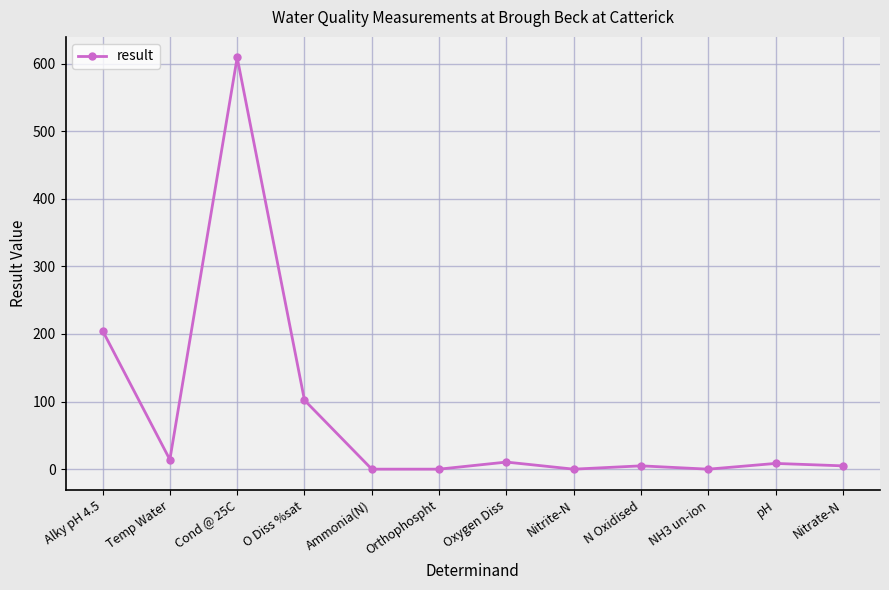

What is the maximum value shown in the chart?

609.0